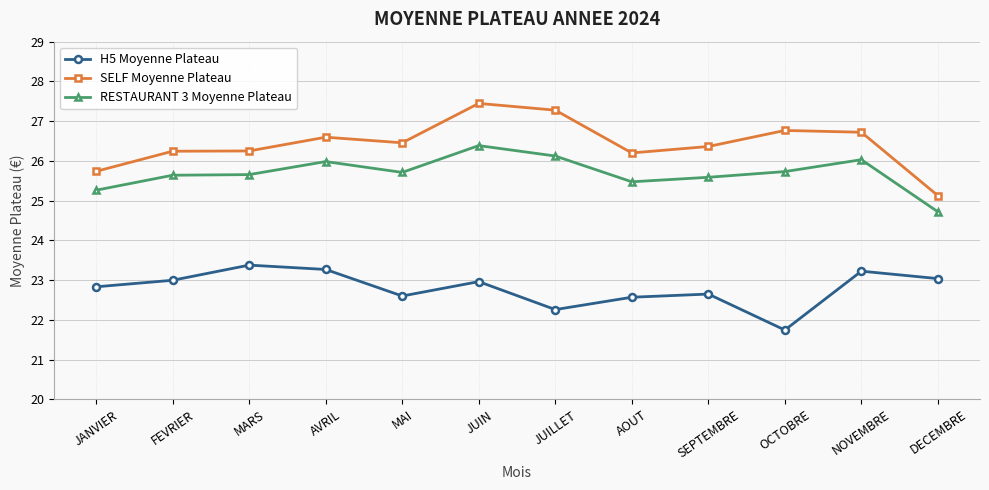

Where does the RESTAURANT 3 Moyenne Plateau series first go above 25?

JANVIER